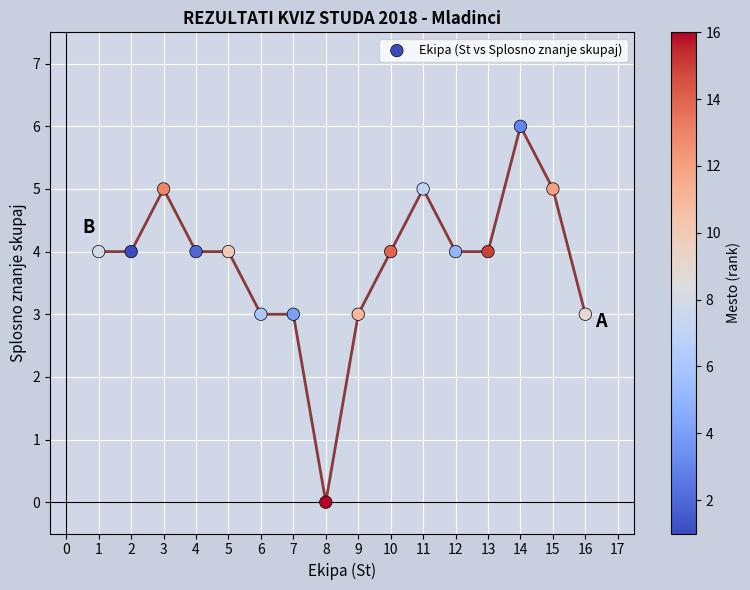

What is the range of X values (max minus min)?

15